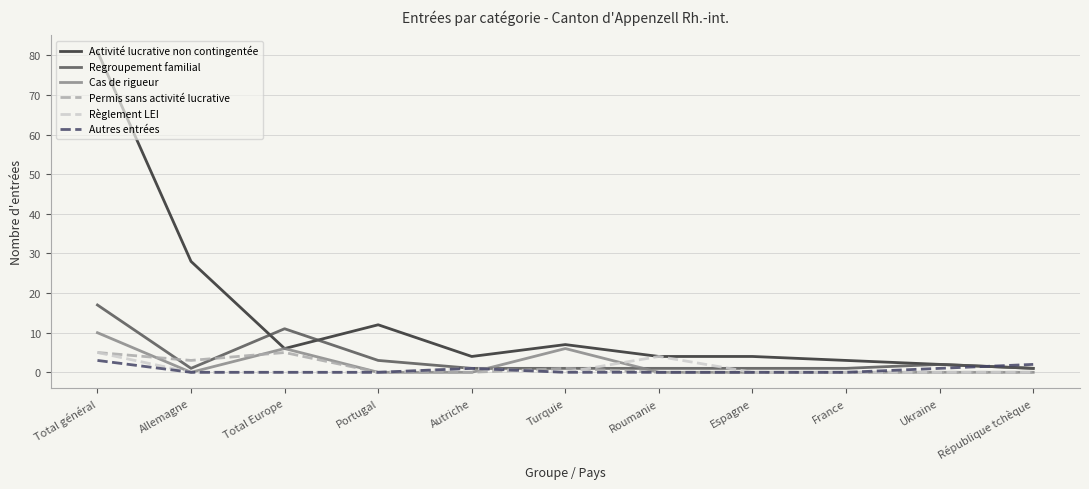

What is the difference between the maximum and minimum values in the Autres entrées series?

3